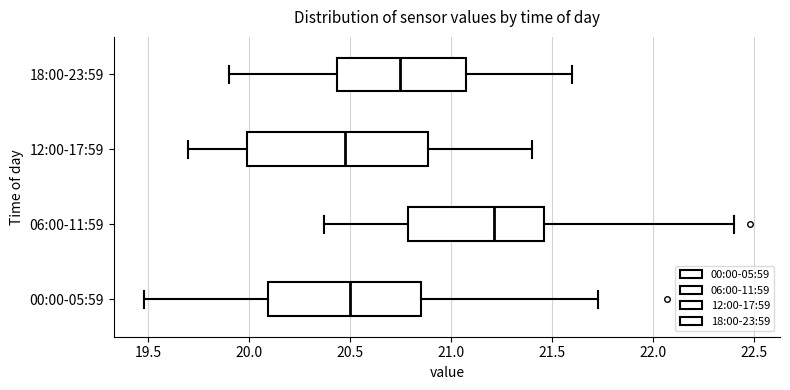

Reading bottom to top, read every box against the x-axis: the position of its median line, the range the box covers, and the ends of its whiskers. The values are not printed on the chart, so give them approximately, as read against the axis.

00:00-05:59: median 20.50, box 20.10 to 20.85, whiskers 19.50 to 21.75
06:00-11:59: median 21.20, box 20.80 to 21.45, whiskers 20.35 to 22.40
12:00-17:59: median 20.50, box 20.00 to 20.90, whiskers 19.70 to 21.40
18:00-23:59: median 20.75, box 20.45 to 21.10, whiskers 19.90 to 21.60